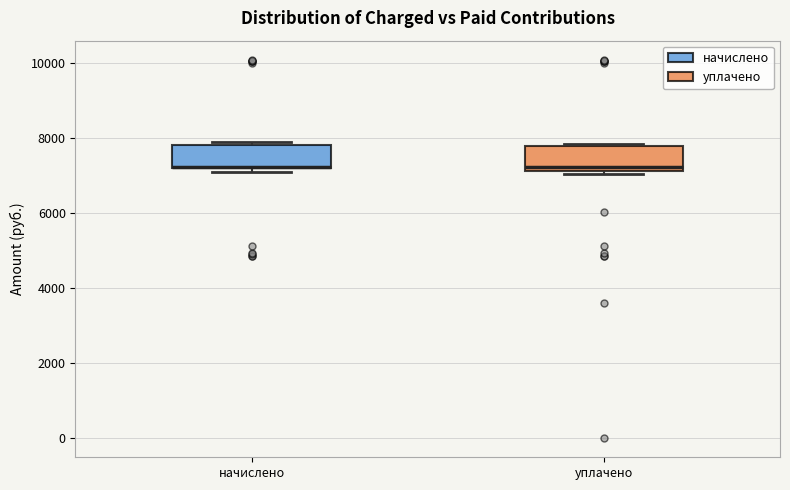

Reading left to right, read every box against the y-axis: the position of its median line, the range the box covers, and the ends of its whiskers. The values are not printed on the chart, so give them approximately, as read against the axis.

начислено: median 7200 (drawn on the box's lower edge), box 7200 to 7800, whiskers 7200 (just below the box's lower edge) to 7800 (just above the box's upper edge)
уплачено: median 7200 (just above the box's lower edge), box 7200 to 7800, whiskers 7000 to 7800